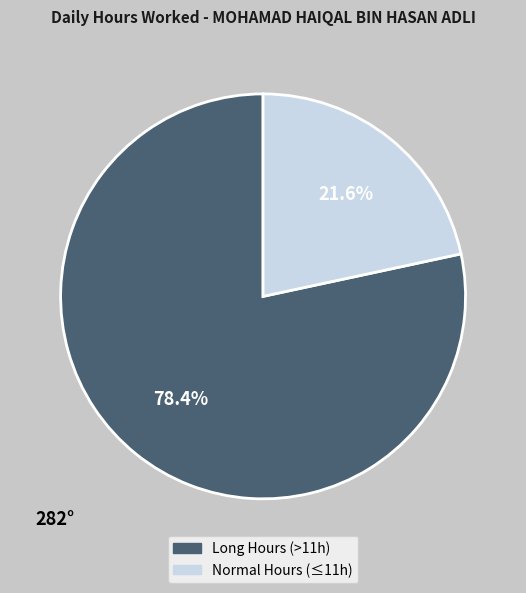

Is there any slice that represents more than half of the pie?

Yes